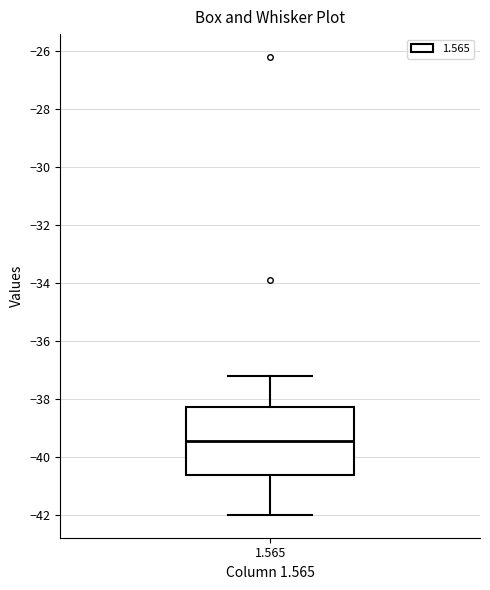

Read this box plot against the y-axis: the position of the median line, the range covered by the box, and the ends of both whiskers. The values are not printed on the chart, so give them approximately, as read against the axis.

median -39.4, box -40.6 to -38.2, whiskers -42.0 to -37.2